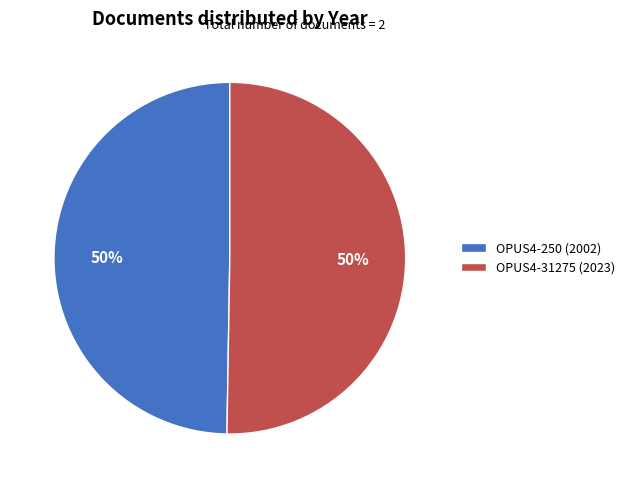

To the nearest percent, what percentage of the pie is OPUS4-250?

50%